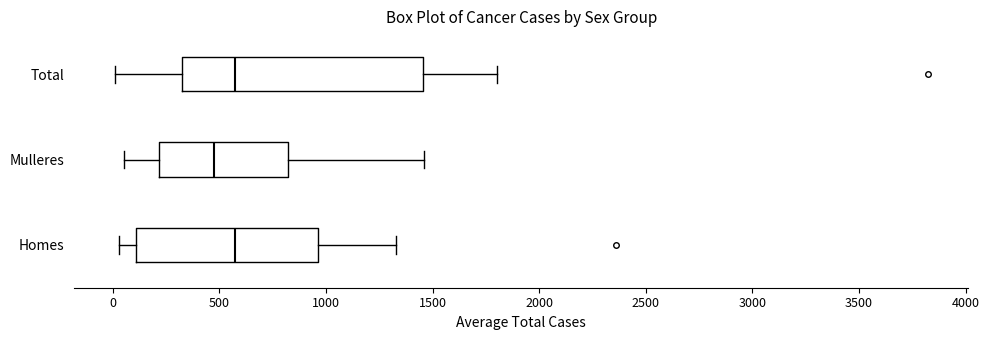

Which box has the furthest to the left median line?

Mulleres